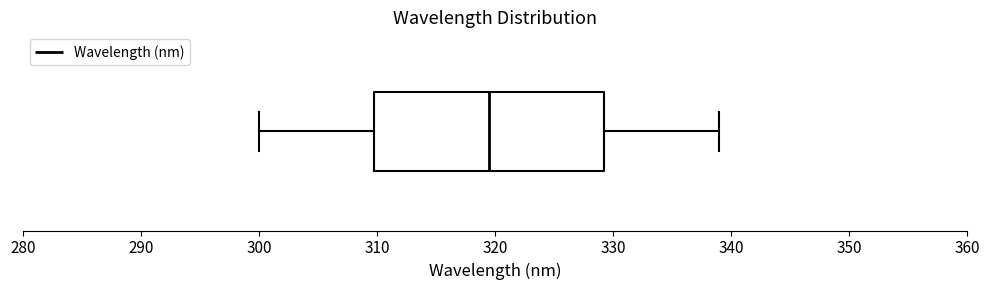

Transcribe this box plot: give where the median line is, the range the box spans, and where the two whiskers end, as read against the x-axis. The values are not printed on the chart, so give them approximately, as read against the axis.

median 320, box 310 to 329, whiskers 300 to 339